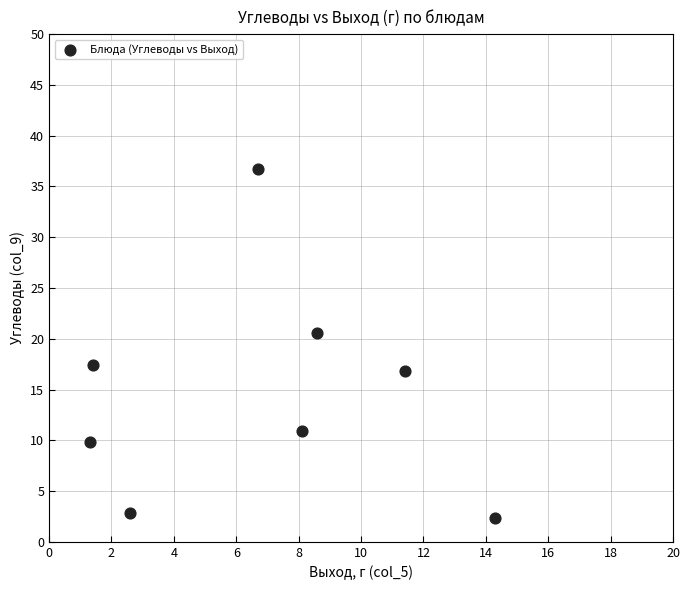

What is the range of Y values (max minus min)?

34.3